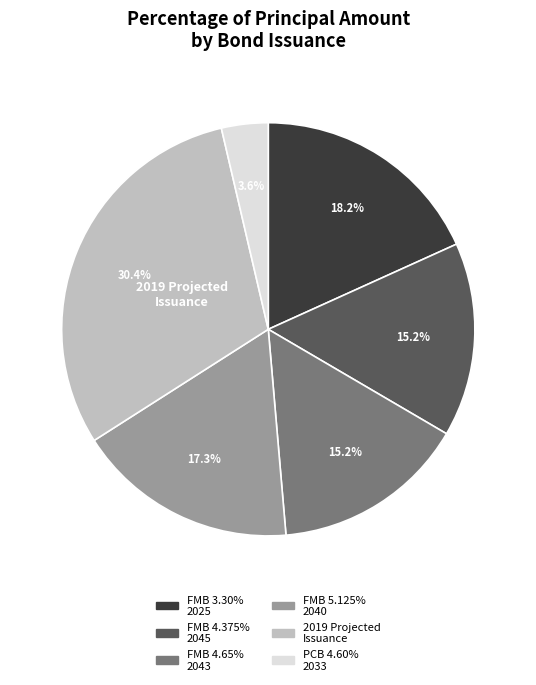

Which slice is the largest?

2019 Projected Issuance